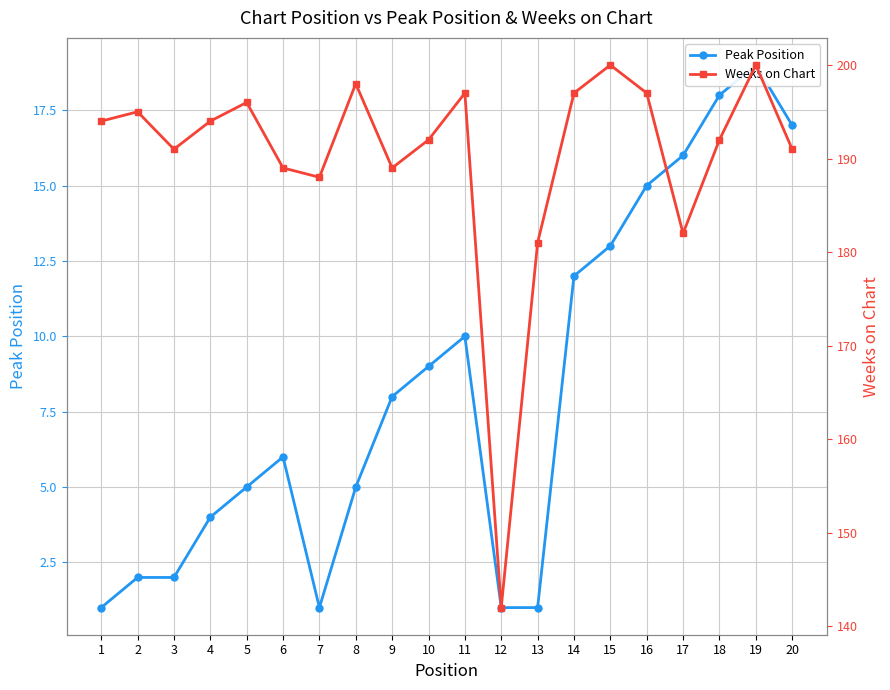

What is the lowest value of the Weeks on Chart series?

142